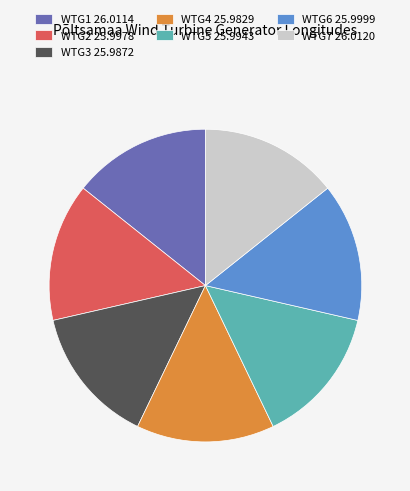

Is there a majority slice in this chart?

No